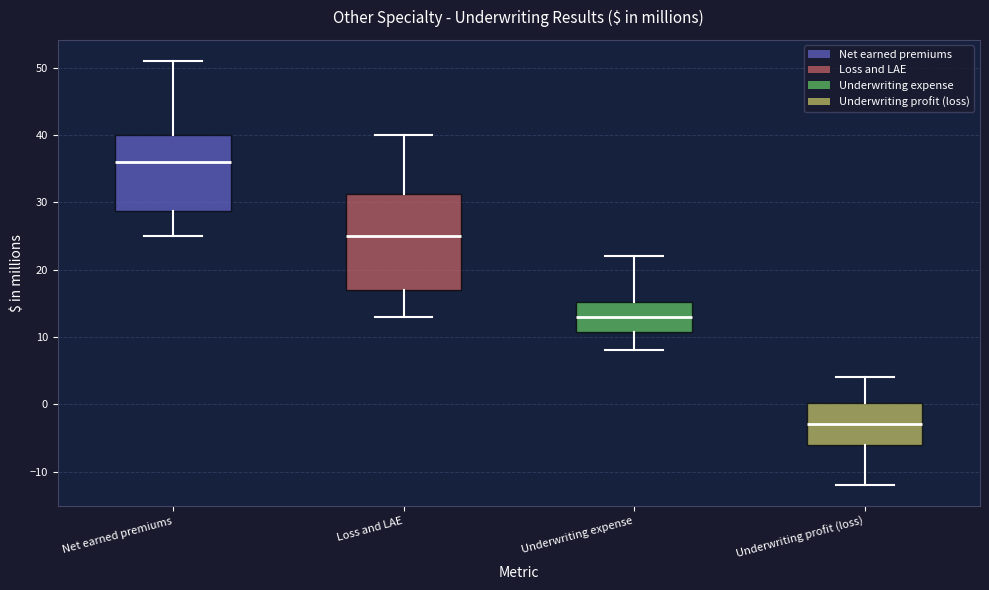

Which box has the highest median line?

Net earned premiums